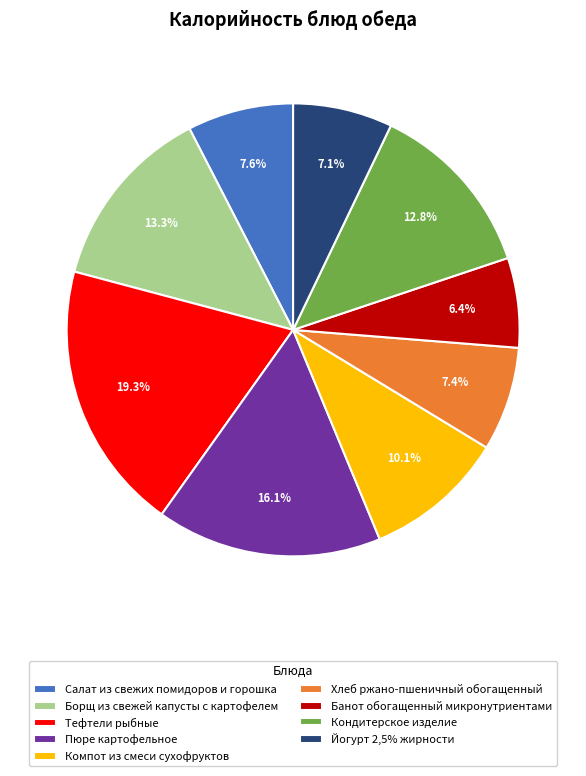

How many slices are in this pie chart?

9